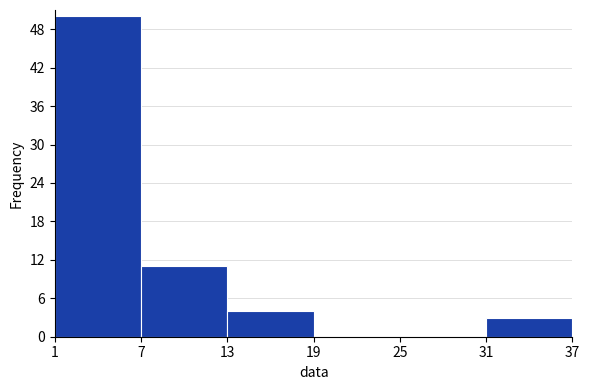

Reading left to right, transcribe this chart: for each bar, give the range it covers on the x-axis and its height. The values are not printed on the chart, so give them approximately, as read against the axis.

1 to 7: 50
7 to 13: 11
13 to 19: 4
19 to 25: 0
25 to 31: 0
31 to 37: 3